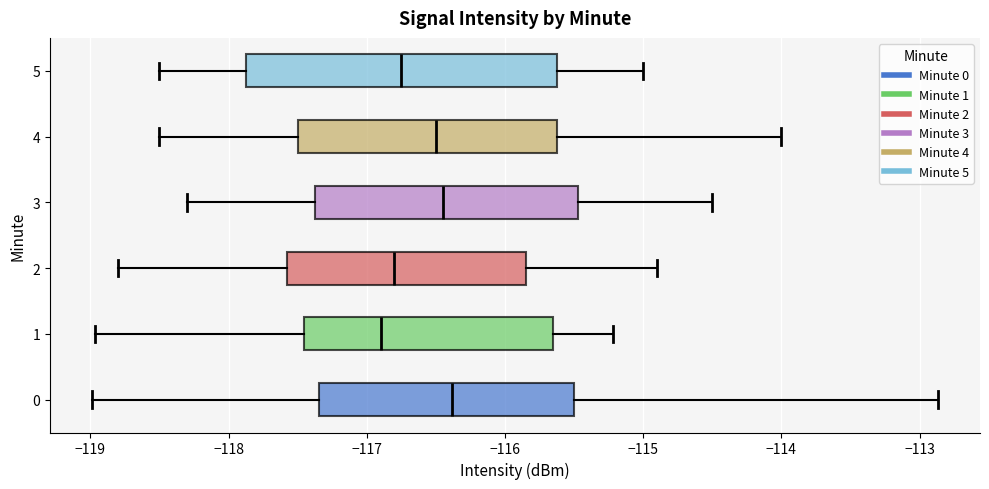

Reading bottom to top, read every box against the x-axis: the position of its median line, the range the box covers, and the ends of its whiskers. The values are not printed on the chart, so give them approximately, as read against the axis.

0: median -116.4, box -117.3 to -115.5, whiskers -119.0 to -112.9
1: median -116.9, box -117.5 to -115.7, whiskers -119.0 to -115.2
2: median -116.8, box -117.6 to -115.8, whiskers -118.8 to -114.9
3: median -116.4, box -117.4 to -115.5, whiskers -118.3 to -114.5
4: median -116.5, box -117.5 to -115.6, whiskers -118.5 to -114.0
5: median -116.7, box -117.9 to -115.6, whiskers -118.5 to -115.0